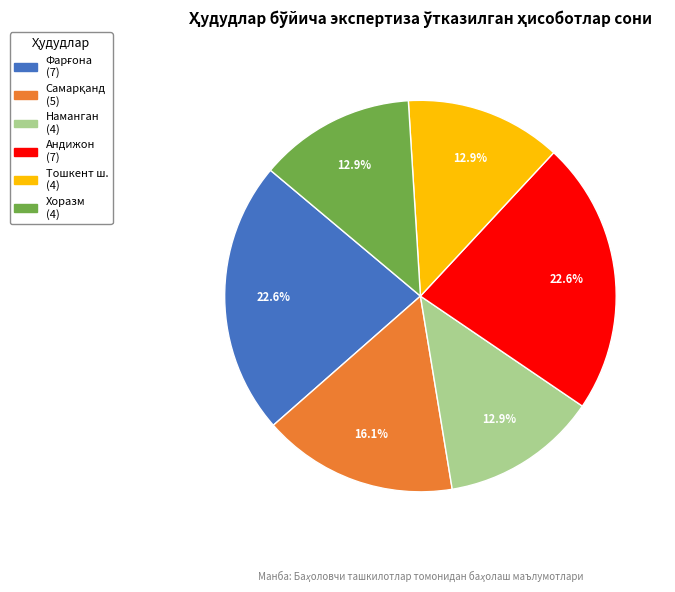

How many slices are in this pie chart?

6